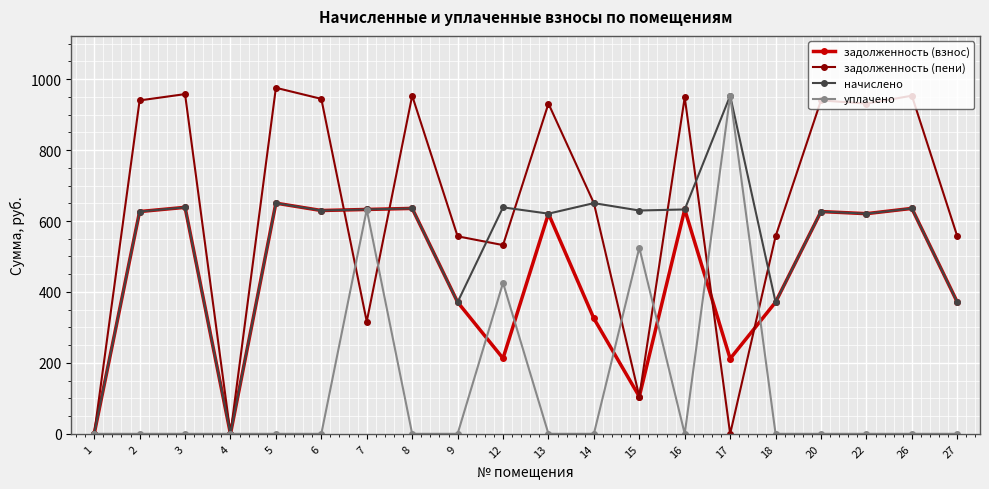

The value of задолженность (пени) at 3 is 957.9. True or false?

True